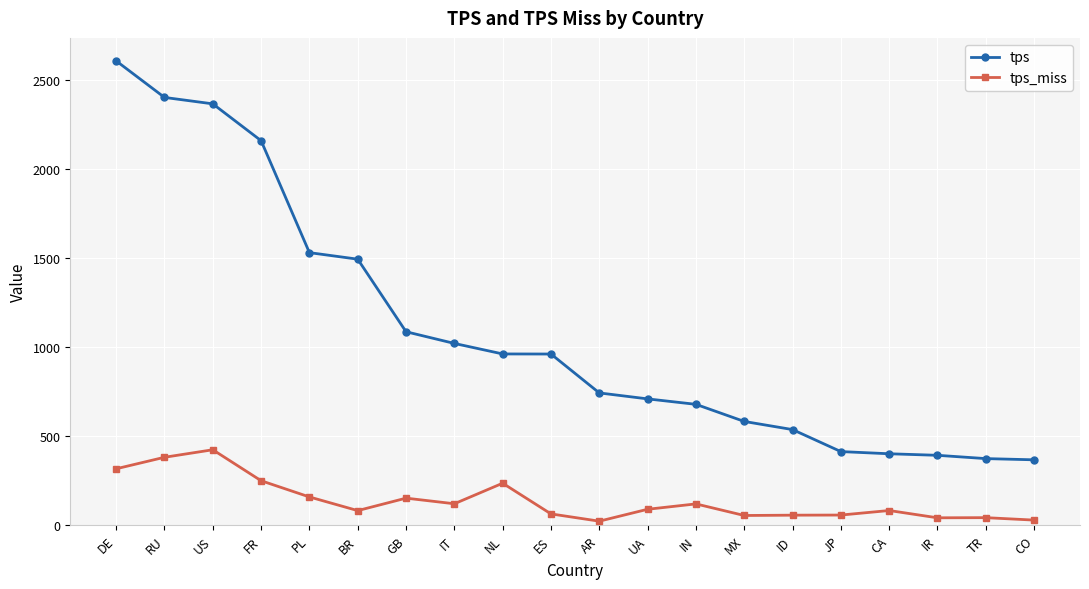

What is the difference between the second highest and minimum values in the tps_miss series?

359.1